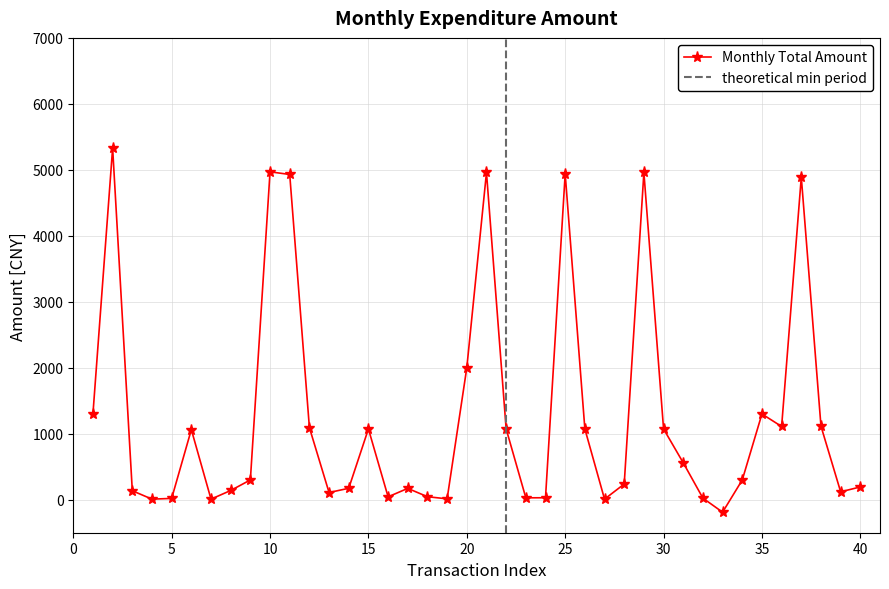

What is the smallest value displayed?

-189.0